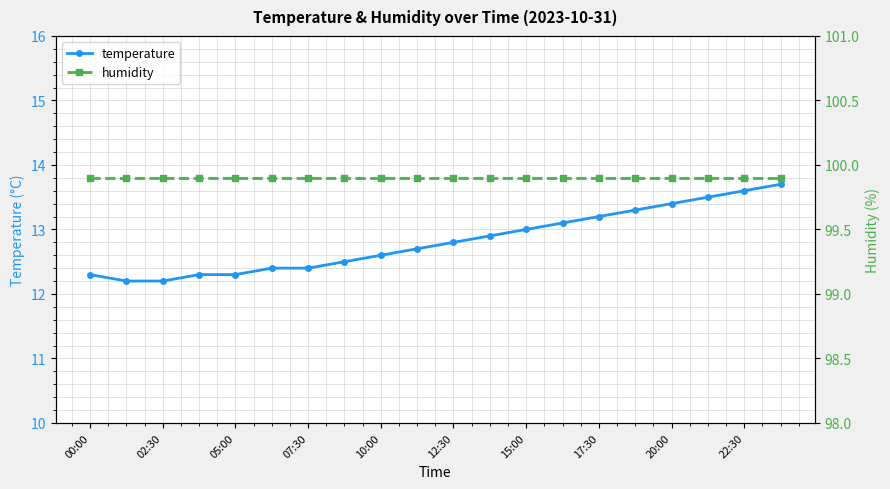

The value of temperature at 12:30 is 12.8. True or false?

True